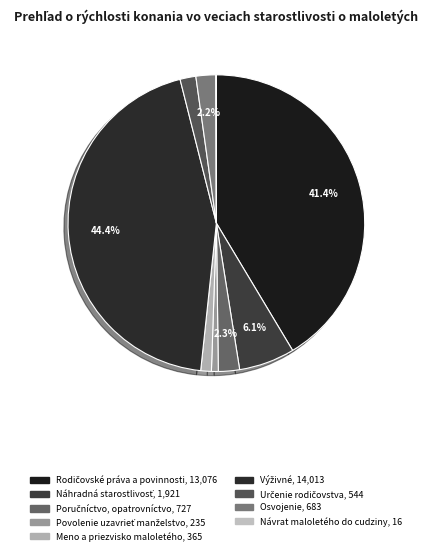

To the nearest percent, what is the difference between the Meno a priezvisko maloletého and Návrat maloletého do cudziny slice percentages?

1%